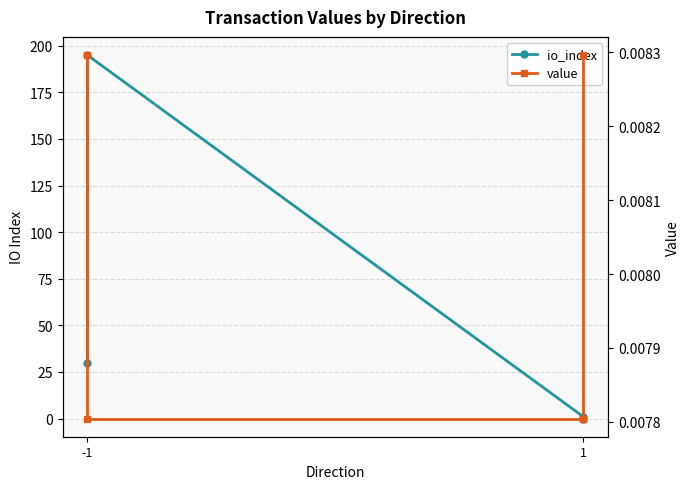

At which label does value reach its peak?

-1